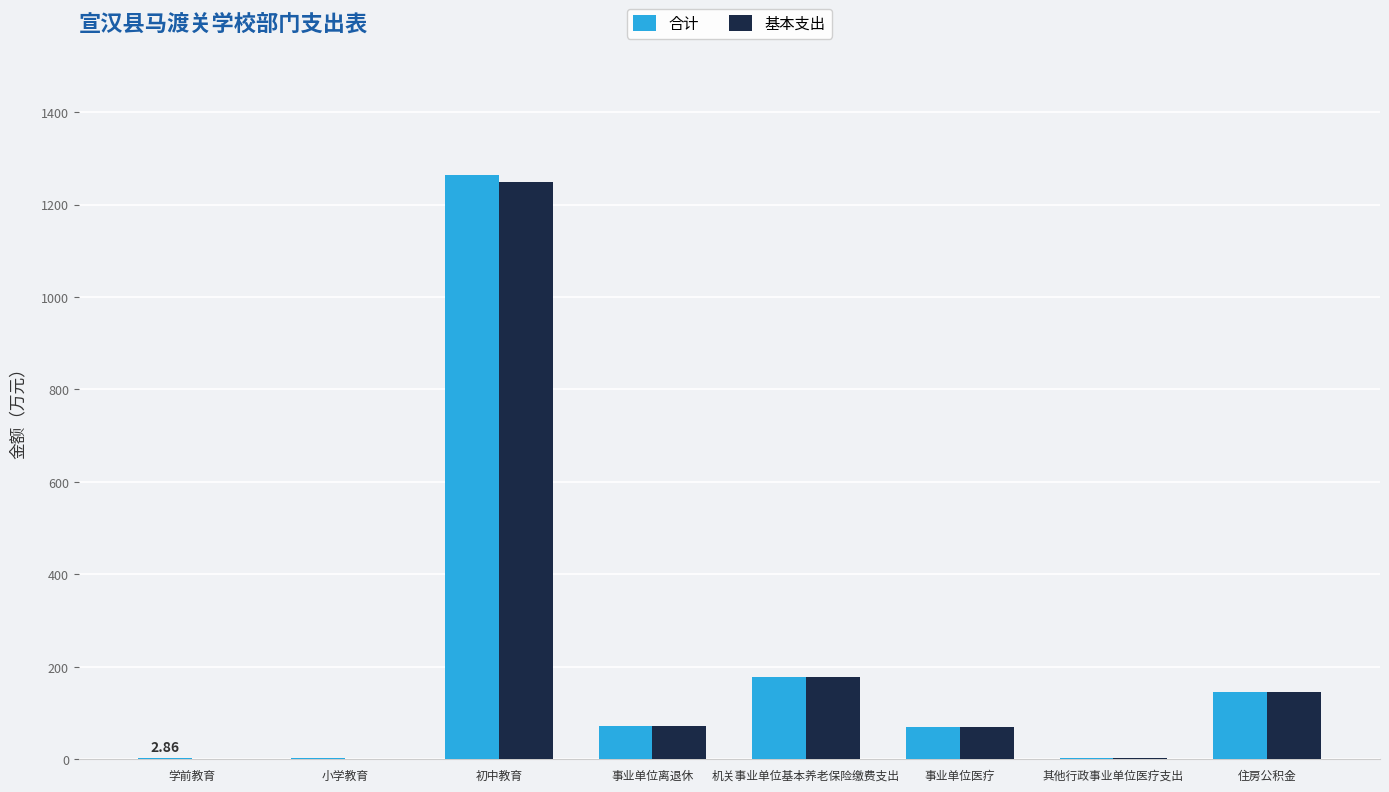

Which category has the highest value across all series?

初中教育